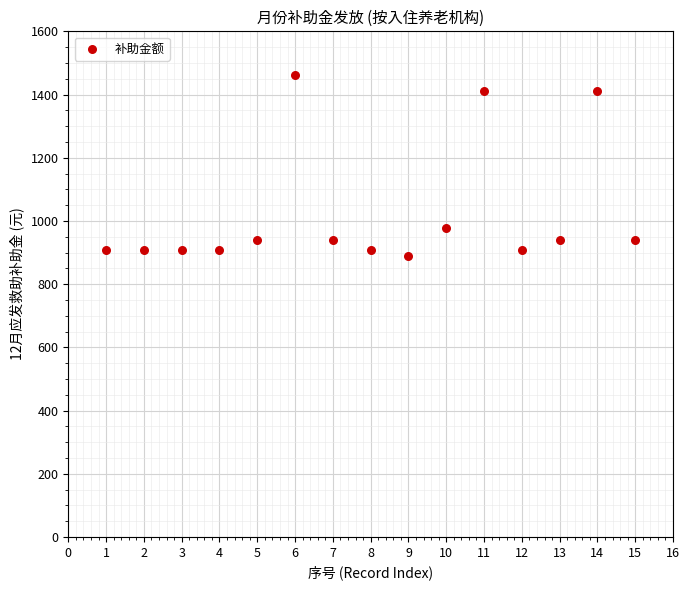

What is the range of Y values (max minus min)?

572